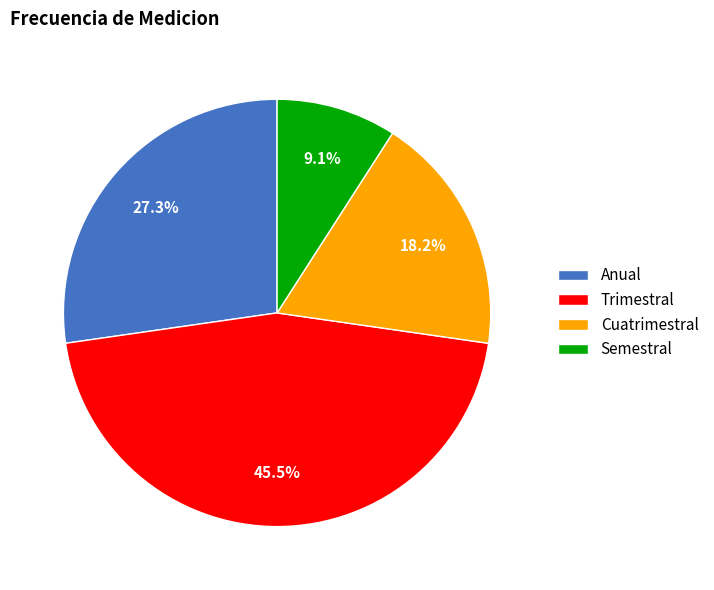

To the nearest percent, what is the average slice percentage?

25%